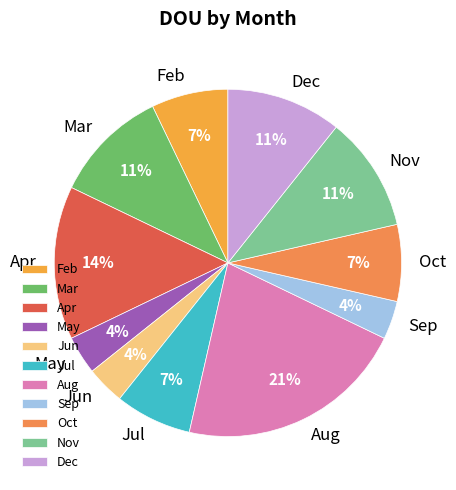

What is the ratio of the value at Nov to the value at Mar?

1.0